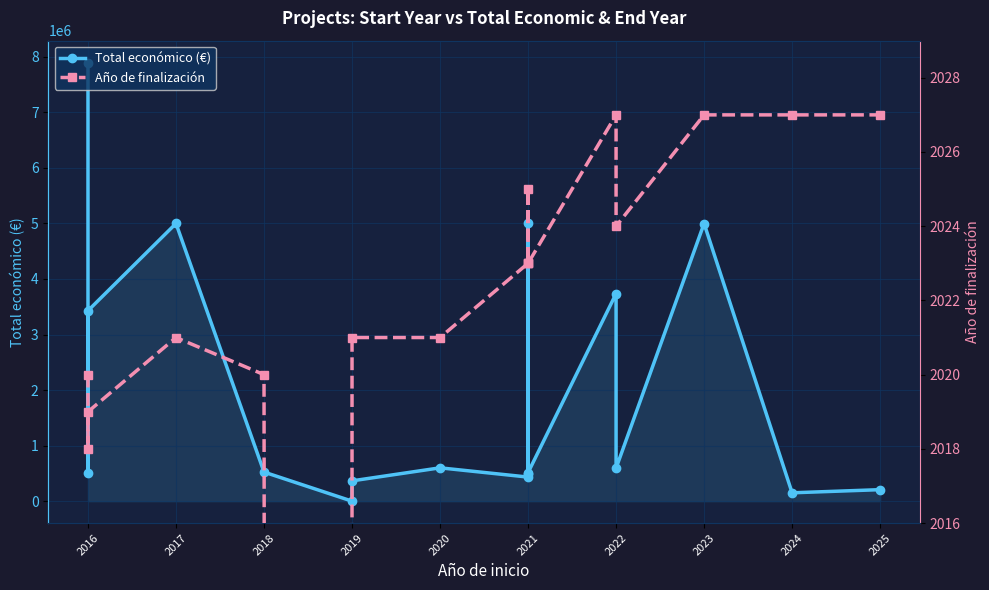

What is the average value of the Año de finalización series?

1904